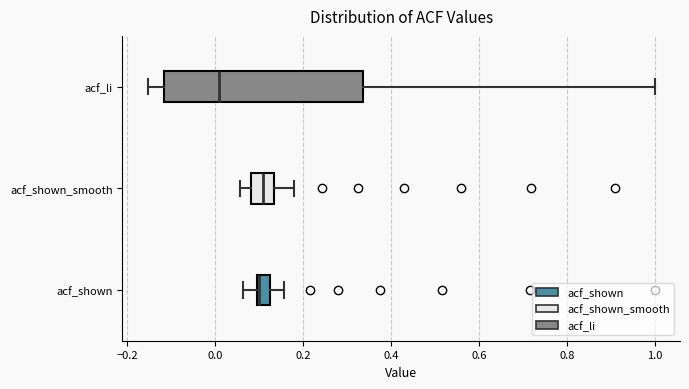

Comparing the boxes themselves (not the whiskers), which one is the widest?

acf_li